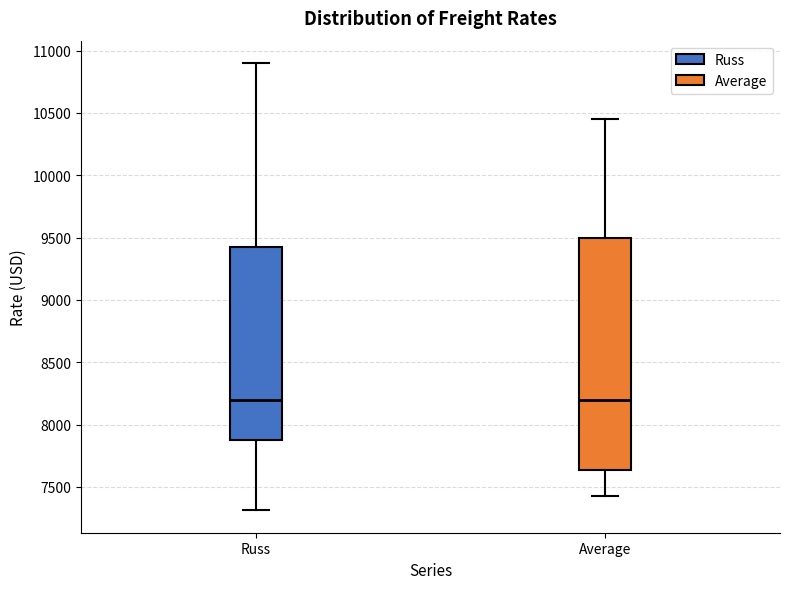

Reading left to right, read every box against the y-axis: the position of its median line, the range the box covers, and the ends of its whiskers. The values are not printed on the chart, so give them approximately, as read against the axis.

Russ: median 8200, box 7900 to 9450, whiskers 7300 to 10900
Average: median 8200, box 7650 to 9500, whiskers 7450 to 10450